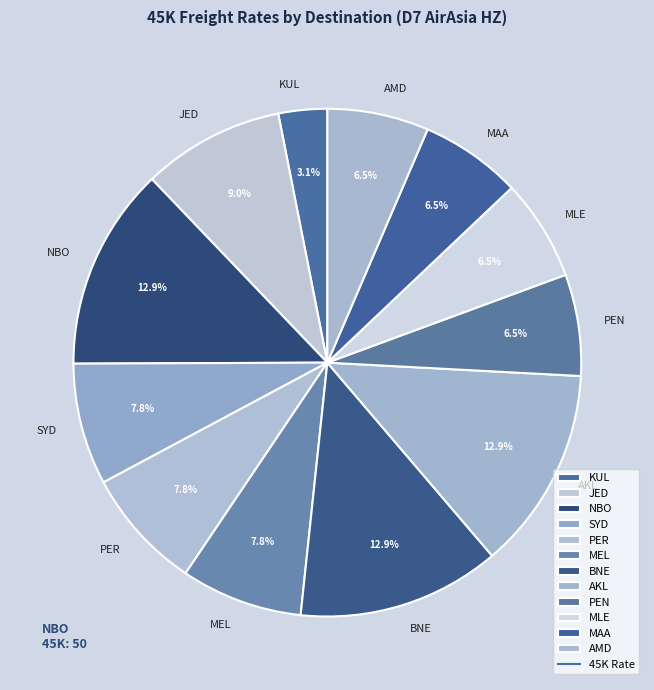

Is there any slice that represents more than half of the pie?

No